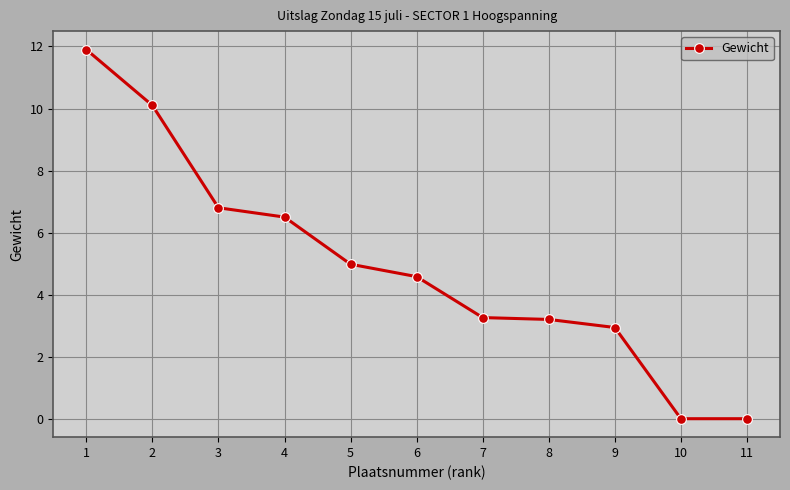

Which label corresponds to the largest value in the chart?

1